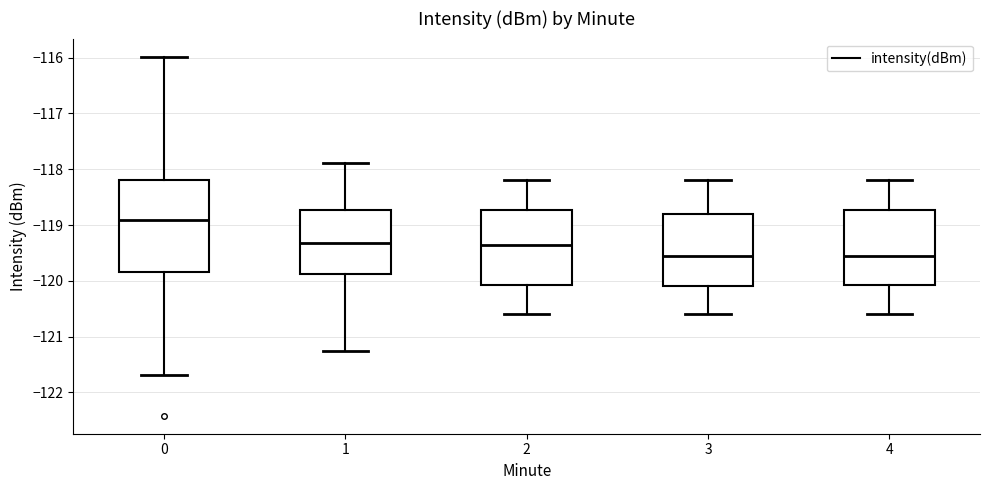

Where is the upper edge of the box at x = 0 on the y-axis? The values are not printed on the chart, so give them approximately, as read against the axis.

-118.2